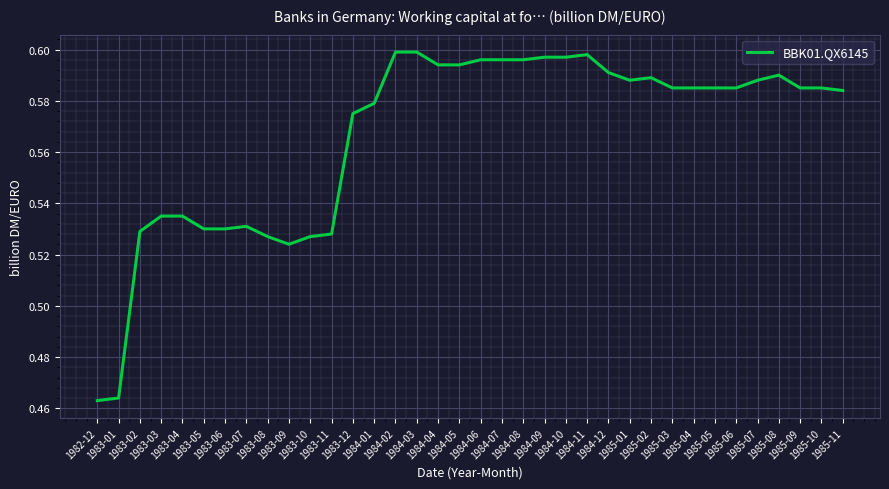

Does the chart have visible grid lines?

Yes